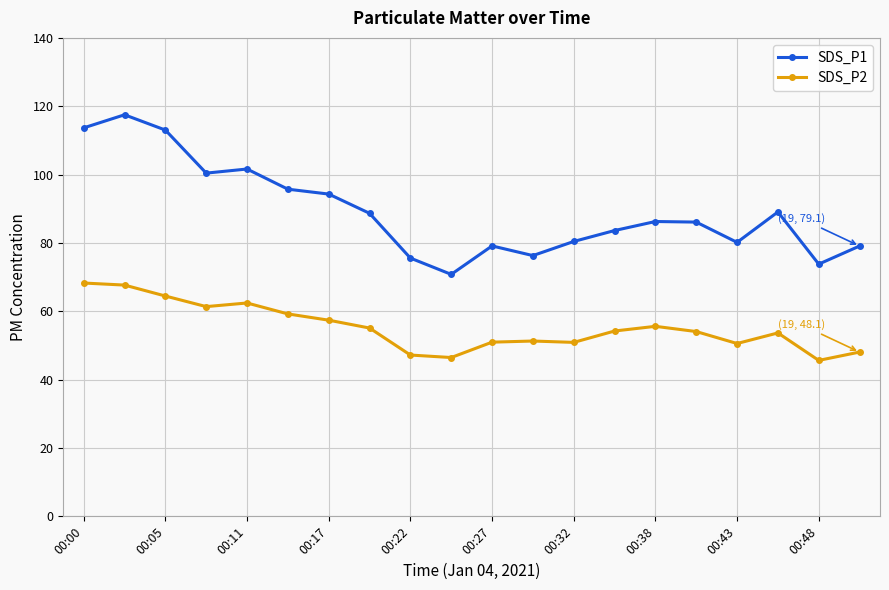

How many series are shown in this chart?

2